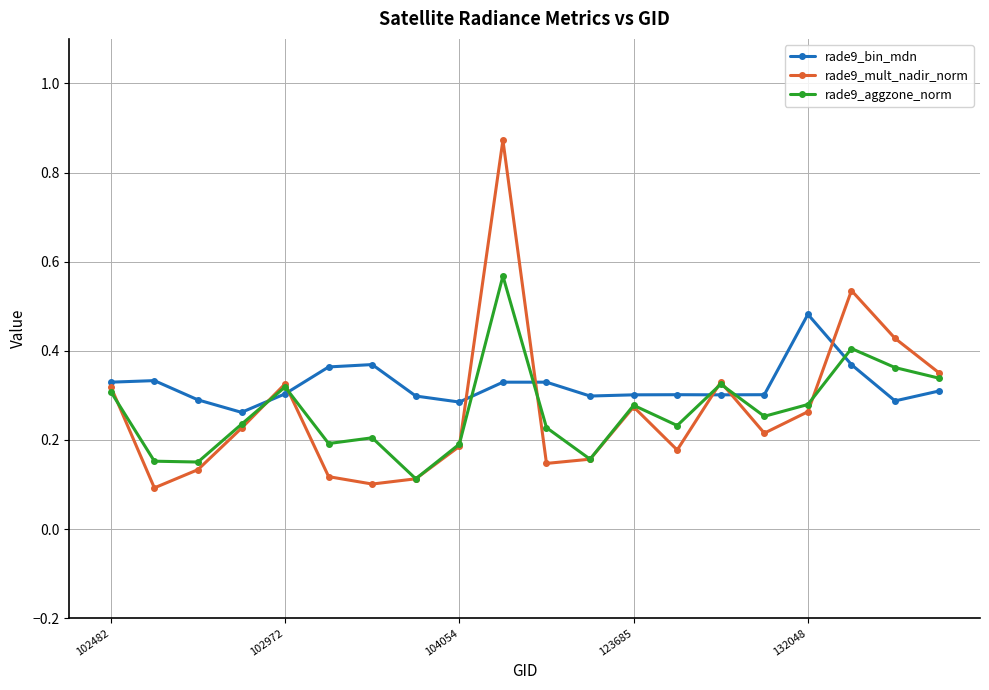

Which series has the widest spread of values?

rade9_mult_nadir_norm